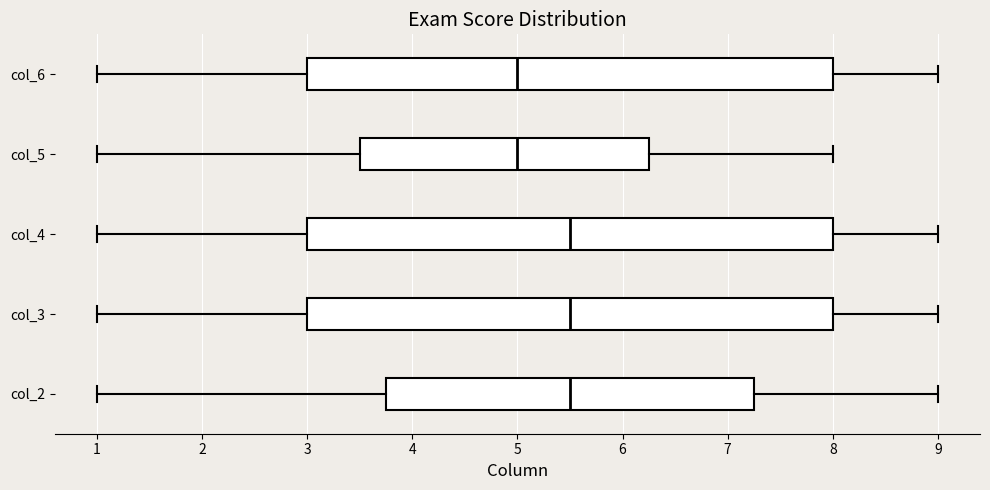

Where is the left edge of the box for col_6 on the x-axis? The values are not printed on the chart, so give them approximately, as read against the axis.

3.0